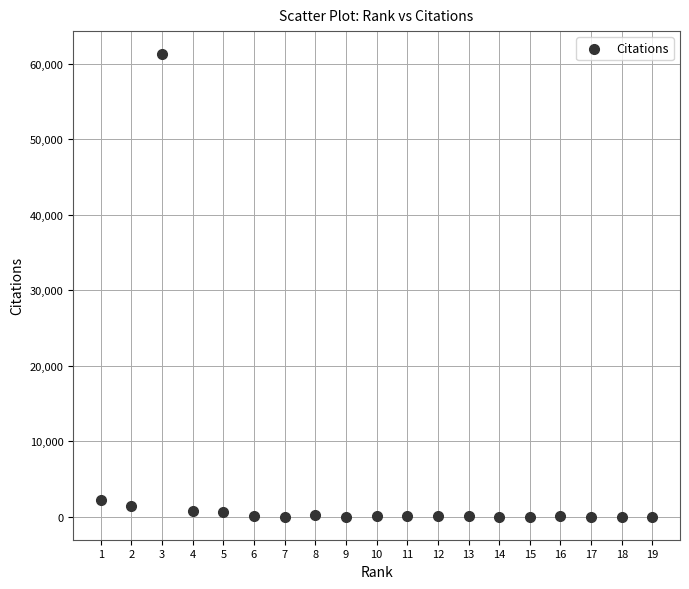

What Y value in the scatter plot is closest to 30622?

2242